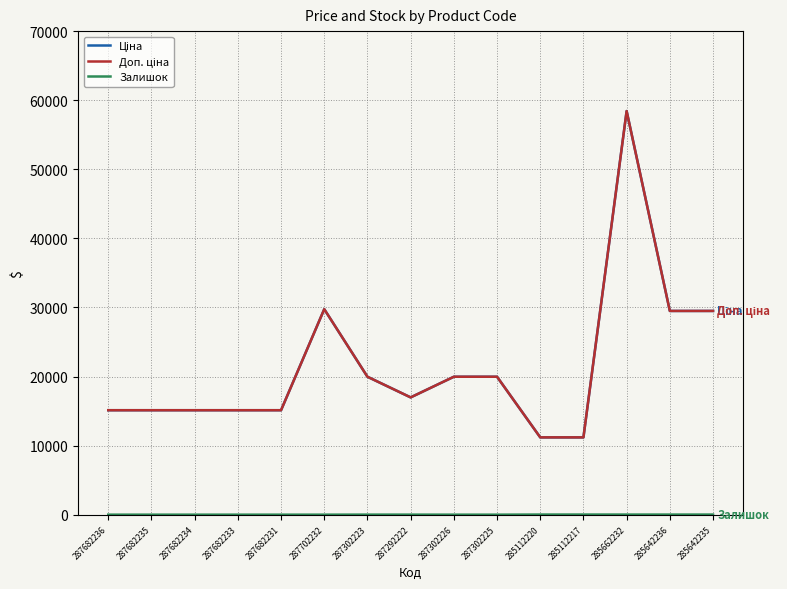

Does the chart display data point markers on the line(s)?

No